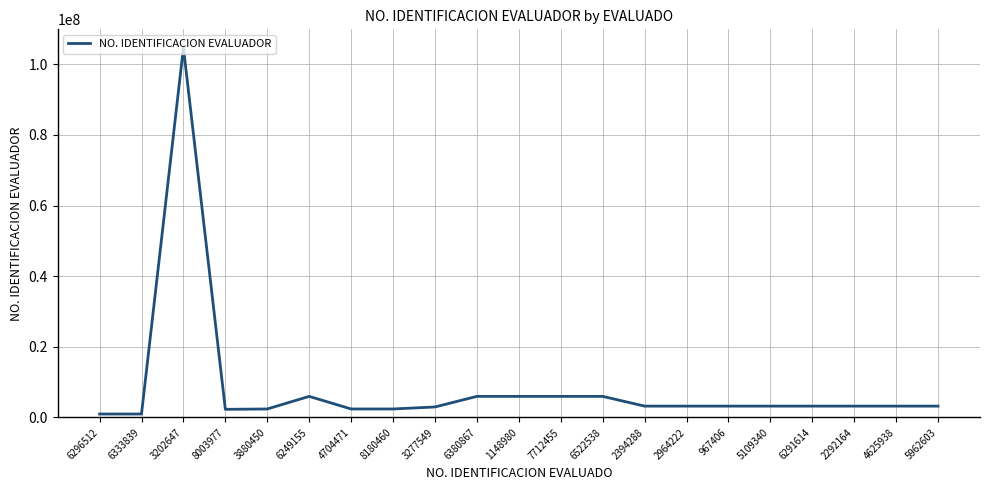

How many series are shown in this chart?

1